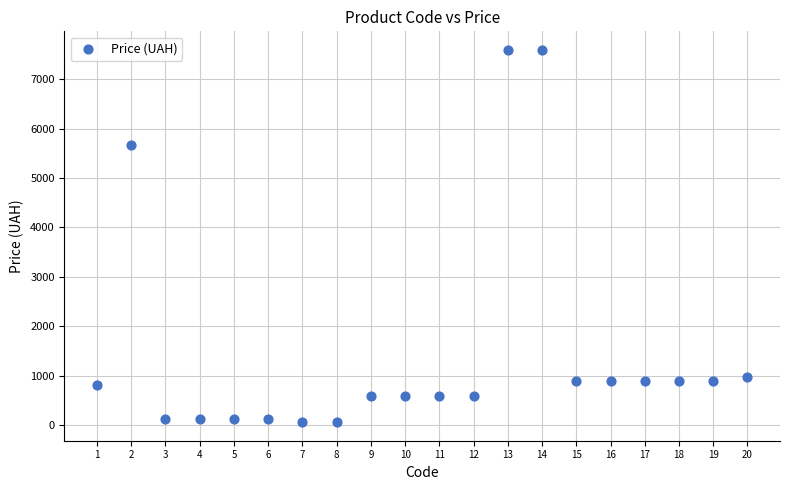

What is the range of Y values (max minus min)?

7539.5